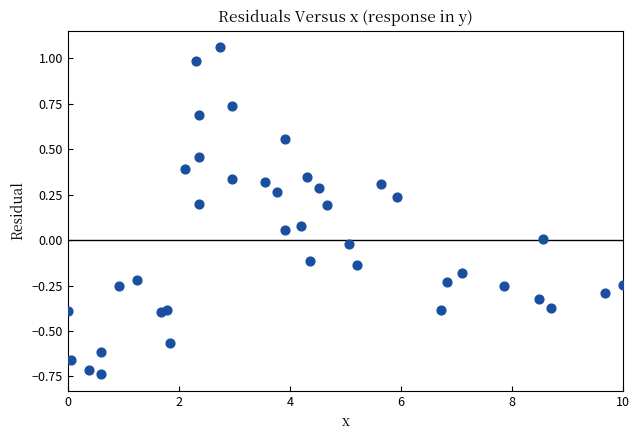

What is the range of X values (max minus min)?

10.0